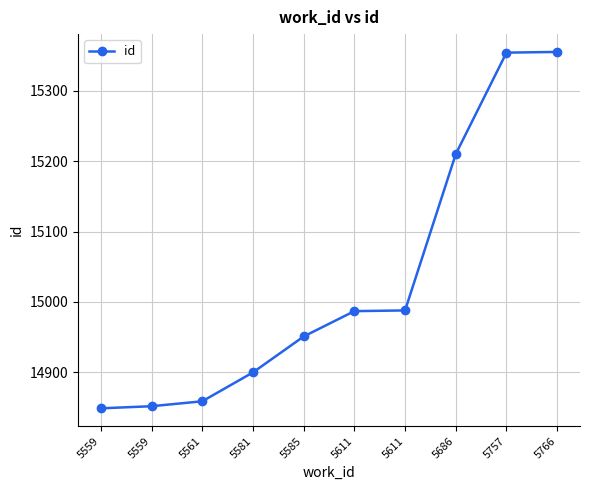

What value does the data have at 5581, to the nearest 10?

14900